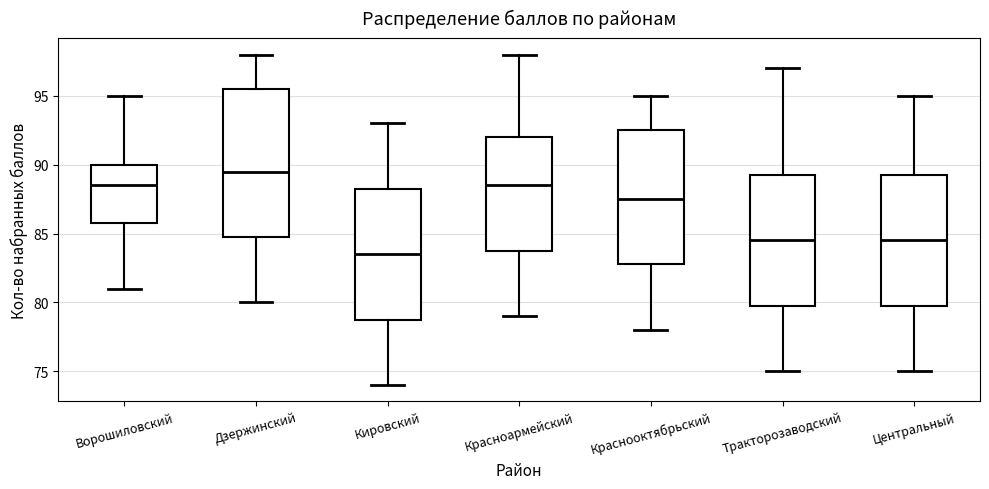

Which box is the tallest, from its lower edge to its upper edge?

Дзержинский